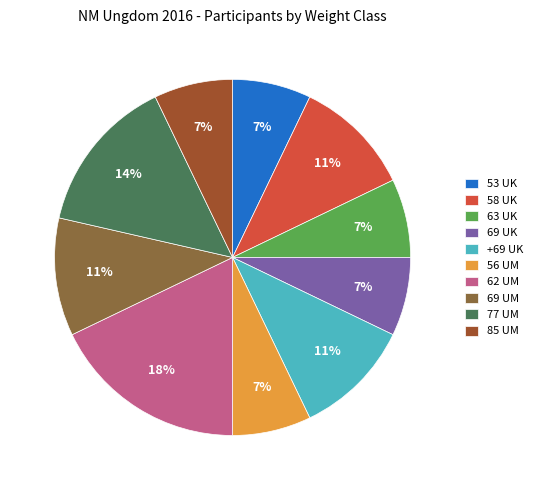

Combined, do 69 UM and 85 UM account for over 50%?

No